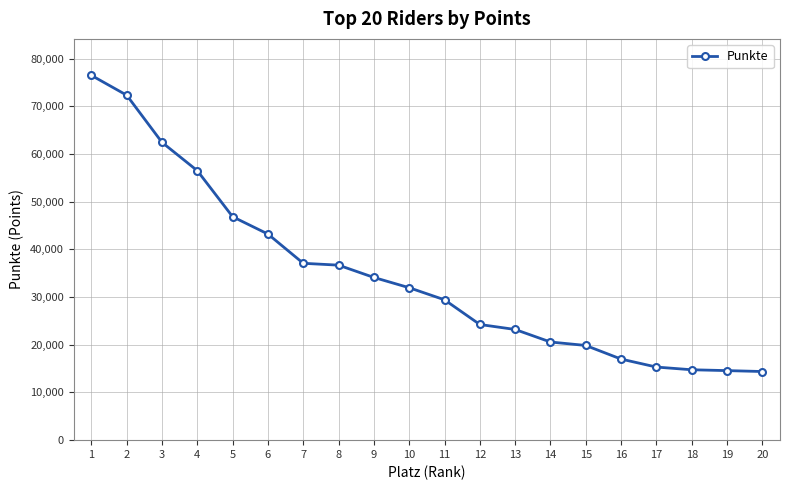

What is the change in value from 5 to 8?

-10153